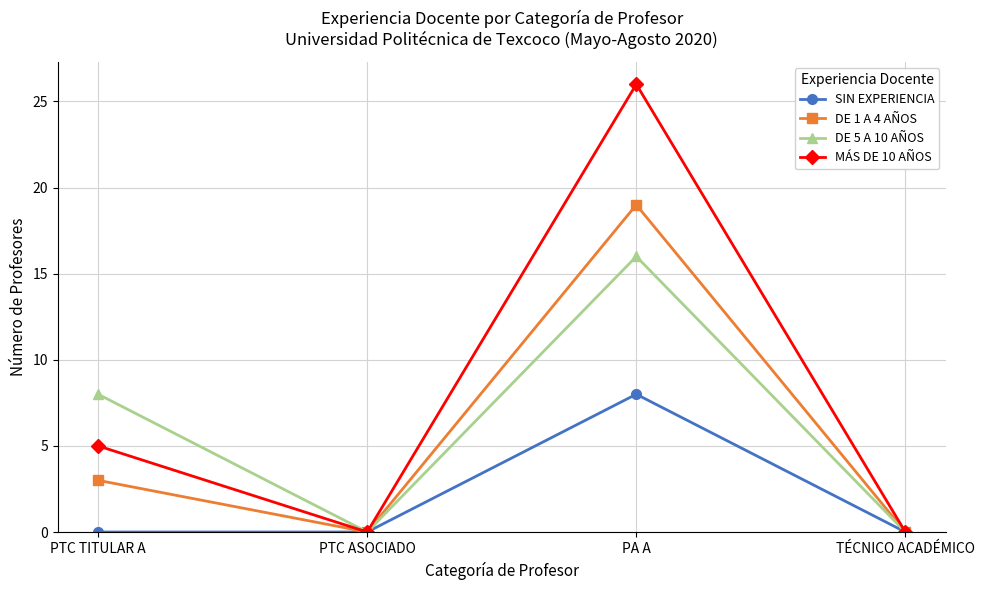

Between PTC TITULAR A and PTC ASOCIADO, which series saw the biggest shift?

DE 5 A 10 AÑOS